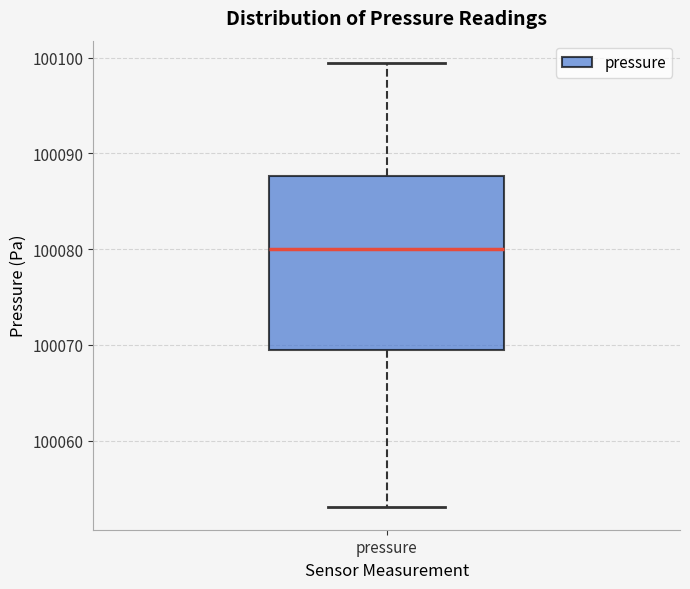

Where is the upper edge of the box for pressure on the y-axis? The values are not printed on the chart, so give them approximately, as read against the axis.

100088